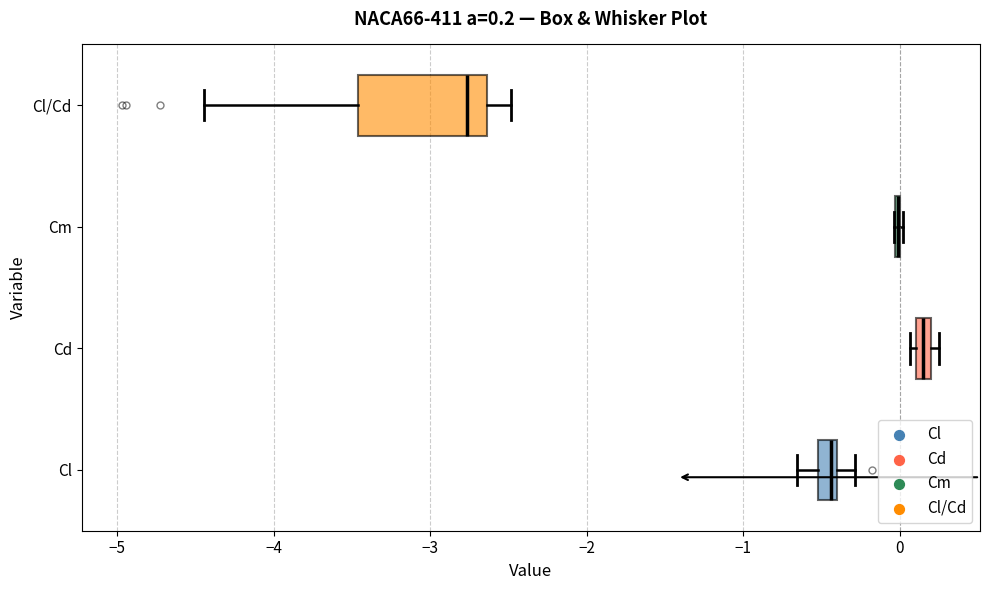

Comparing the boxes themselves (not the whiskers), which one is the widest?

Cl/Cd